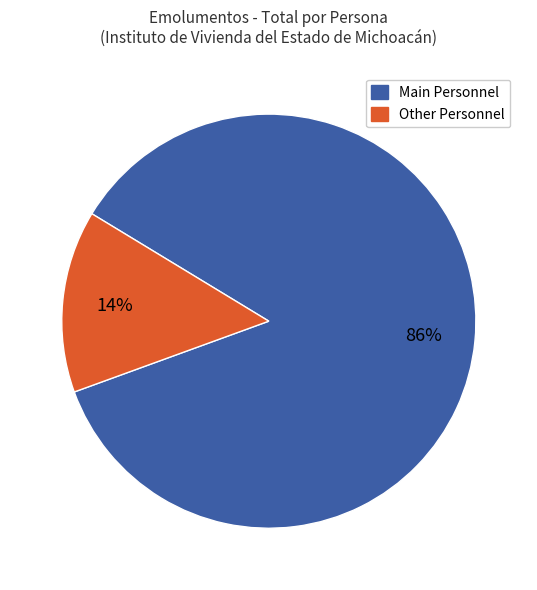

To the nearest percent, what is the average slice percentage?

50%